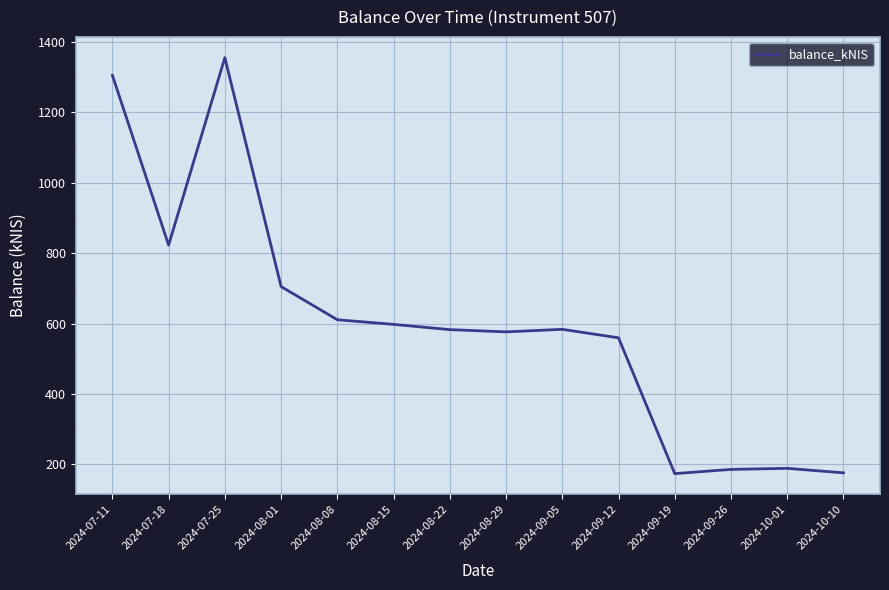

The chart shows a value of 1198.3 at 2024-07-18. True or false?

False